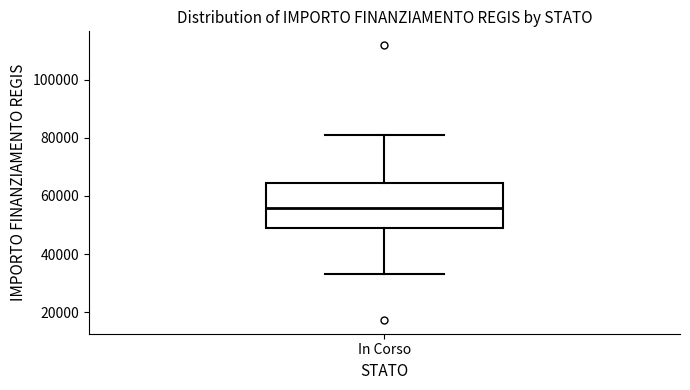

Transcribe this box plot: give where the median line is, the range the box spans, and where the two whiskers end, as read against the y-axis. The values are not printed on the chart, so give them approximately, as read against the axis.

median 56000, box 50000 to 64000, whiskers 32000 to 80000